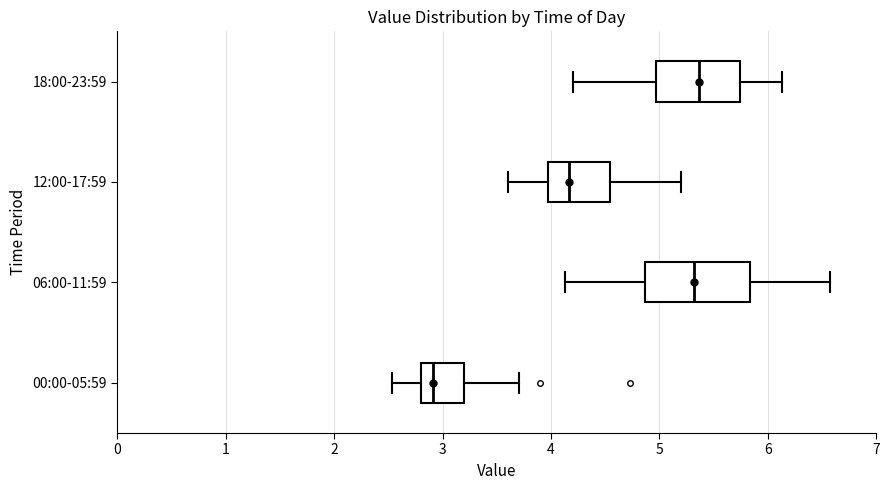

Which box is the widest, from its left edge to its right edge?

06:00-11:59